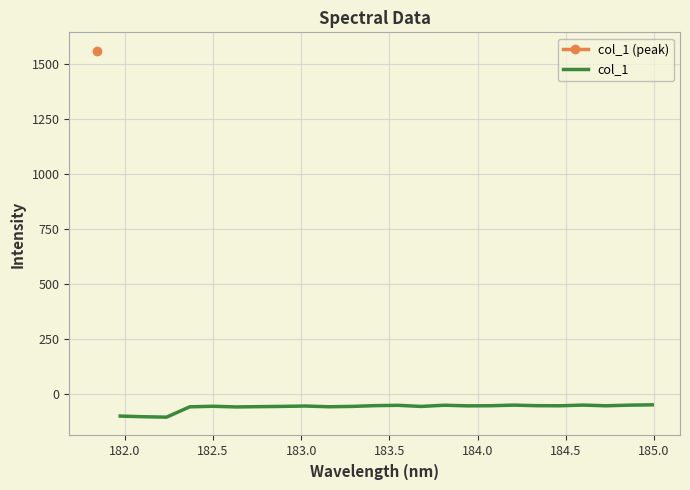

Is it true that the value at 23 is -33.9?

False